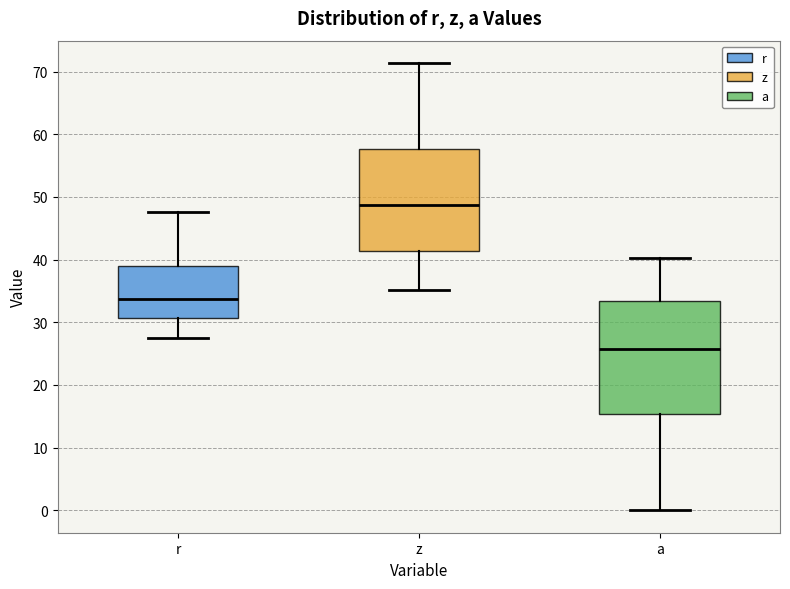

Which box has the lowest median line?

a